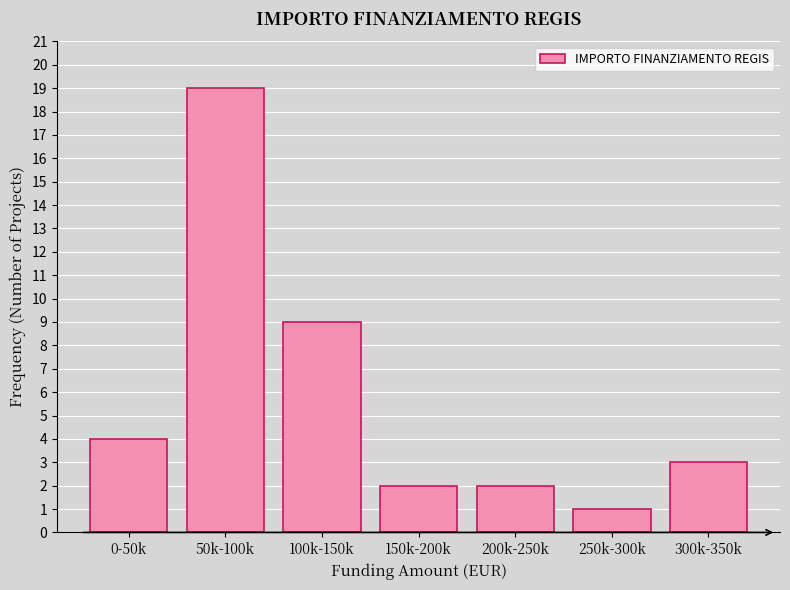

Reading left to right, transcribe all the data shown in this chart.

4	19	9	2	2	1	3